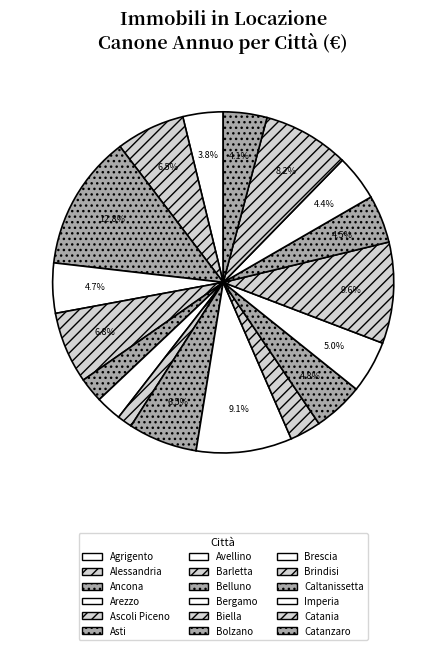

What percentage is the Bergamo slice, to the nearest percent?

9%